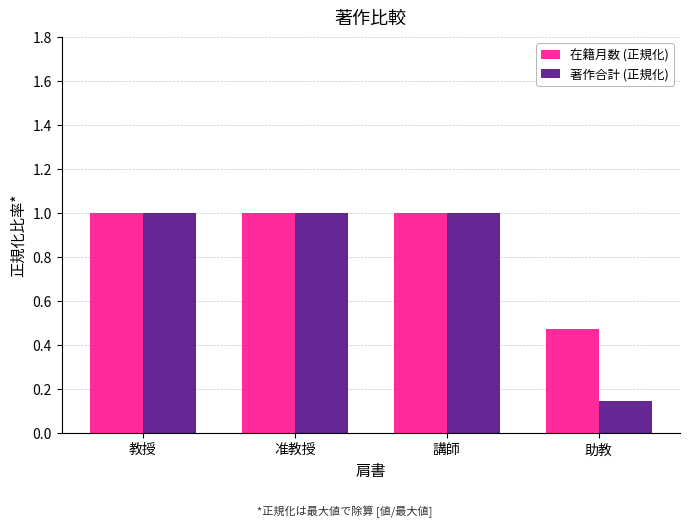

What is the value of the 著作合計 (正規化) bar at the 1st from the left?

1.0